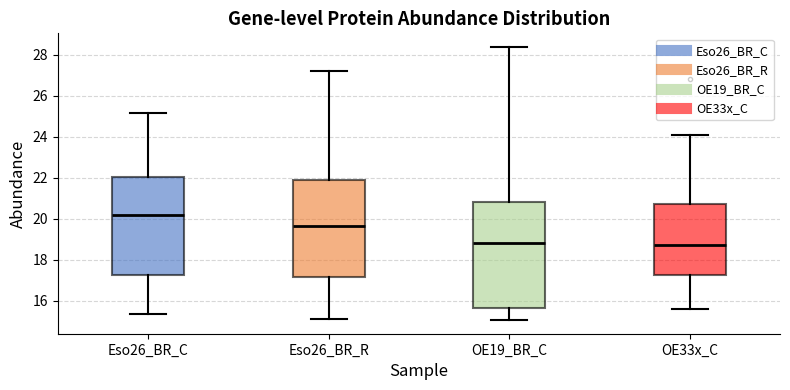

Reading left to right, transcribe this box plot: for each box, give where its median line is, the range the box spans, and where its two whiskers end, as read against the y-axis. The values are not printed on the chart, so give them approximately, as read against the axis.

Eso26_BR_C: median 20.2, box 17.2 to 22.0, whiskers 15.4 to 25.2
Eso26_BR_R: median 19.6, box 17.2 to 22.0, whiskers 15.0 to 27.2
OE19_BR_C: median 18.8, box 15.6 to 20.8, whiskers 15.0 to 28.4
OE33x_C: median 18.8, box 17.2 to 20.8, whiskers 15.6 to 24.0